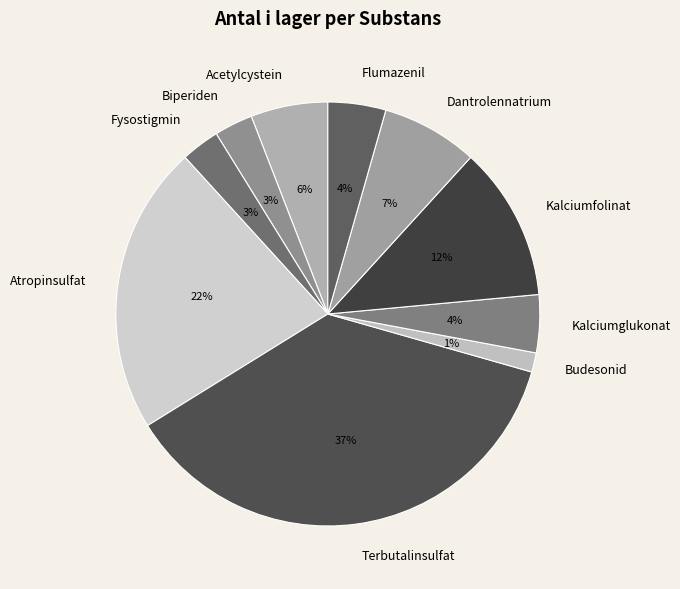

To the nearest percent, what percentage of the pie is Atropinsulfat?

22%